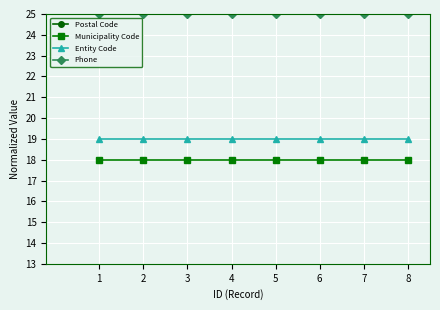

At which category is the sum across all series the highest?

5